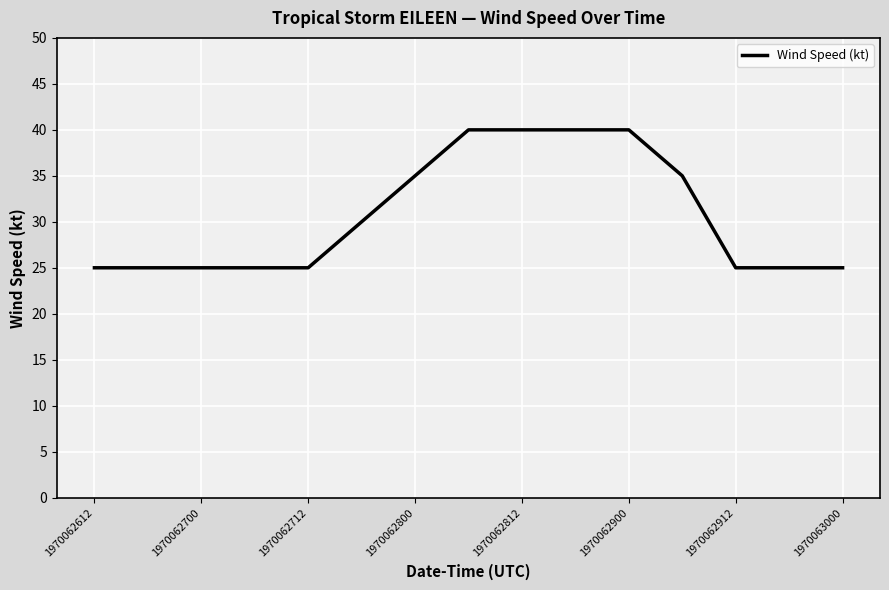

What is the difference between the maximum and minimum values?

15